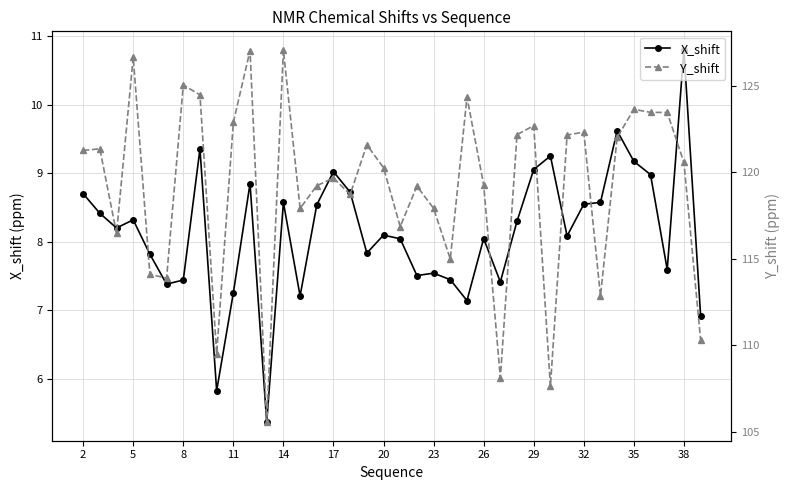

True or false: Y_shift has more than 1 interior local peaks.

True